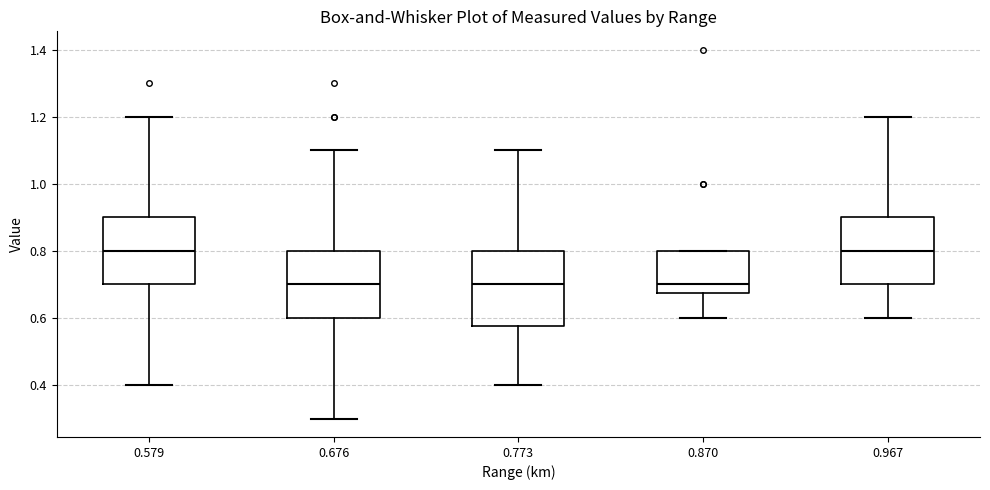

Reading left to right, read every box against the y-axis: the position of its median line, the range the box covers, and the ends of its whiskers. The values are not printed on the chart, so give them approximately, as read against the axis.

0.579: median 0.80, box 0.70 to 0.90, whiskers 0.40 to 1.20
0.676: median 0.70, box 0.60 to 0.80, whiskers 0.30 to 1.10
0.773: median 0.70, box 0.58 to 0.80, whiskers 0.40 to 1.10
0.870: median 0.70, box 0.68 to 0.80, whiskers 0.60 to 0.80
0.967: median 0.80, box 0.70 to 0.90, whiskers 0.60 to 1.20